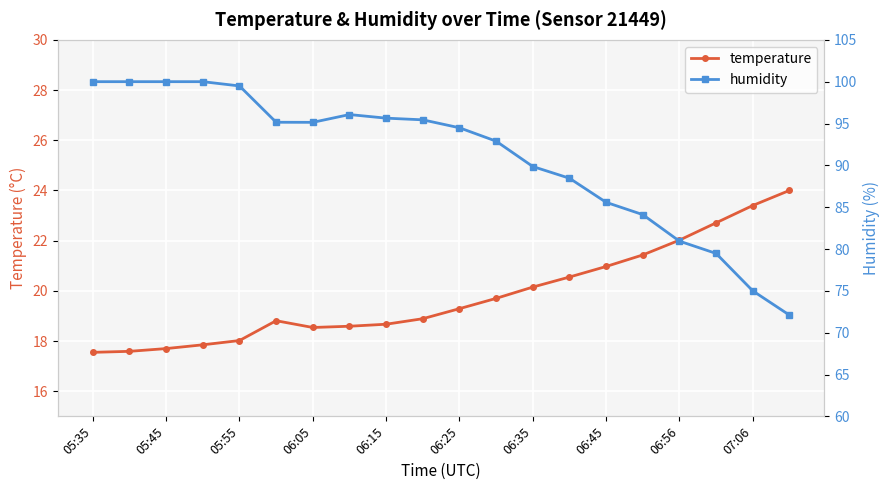

Which series changed the most between 05:45 and 17?

humidity